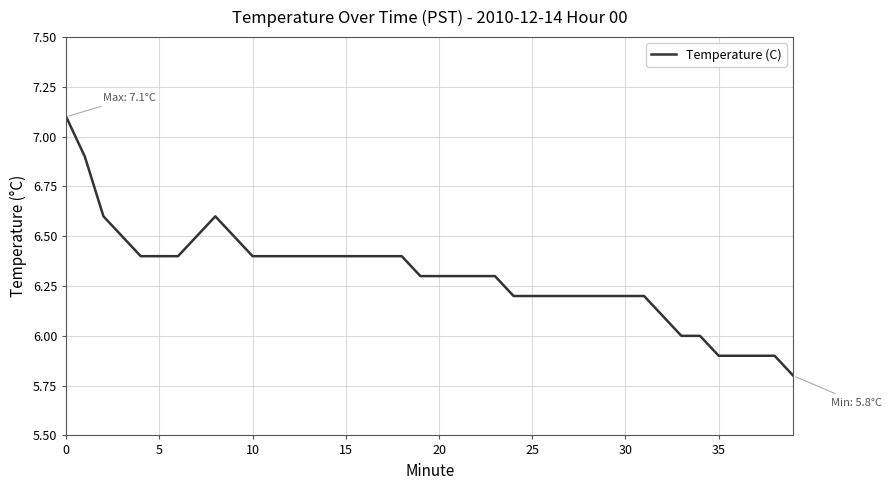

What is the difference between the maximum and minimum values?

1.3